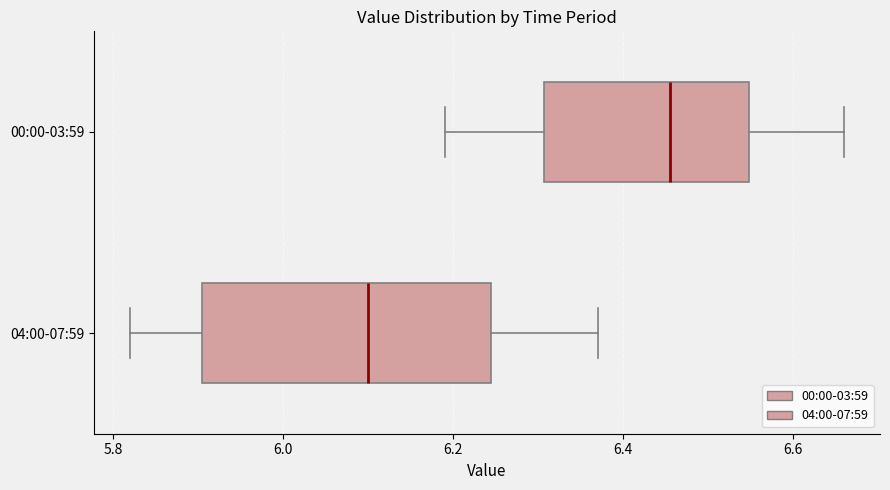

Which box is the widest, from its left edge to its right edge?

04:00-07:59